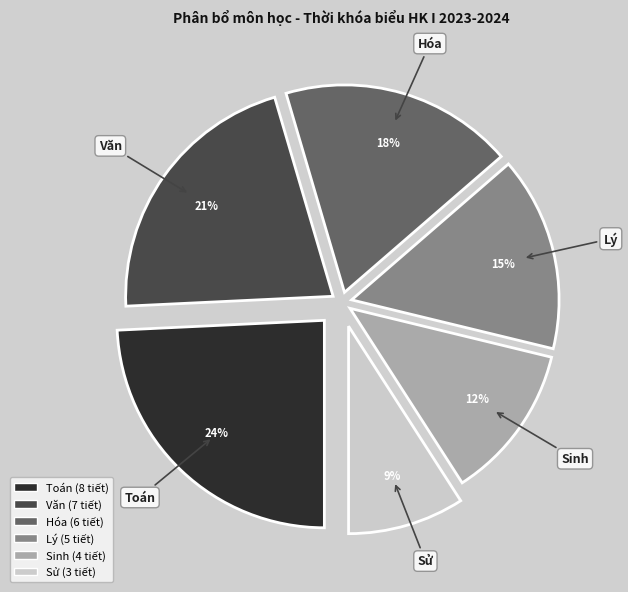

How many segments does this pie chart have?

6